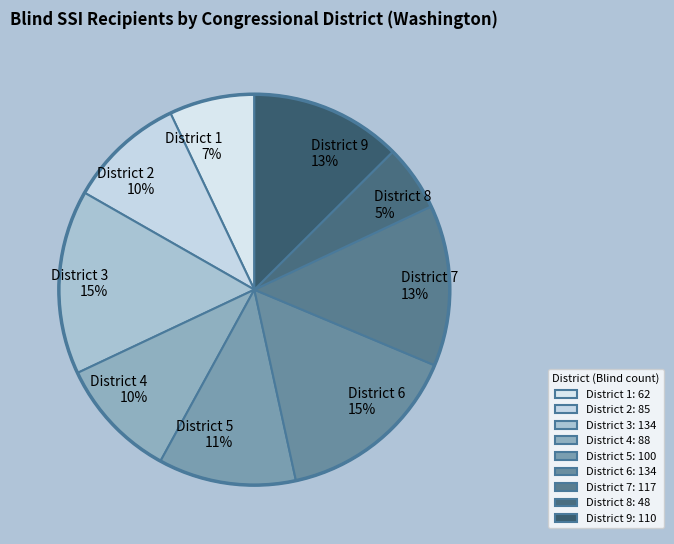

What is the ratio of the value at District 6 to the value at District 4?

1.5